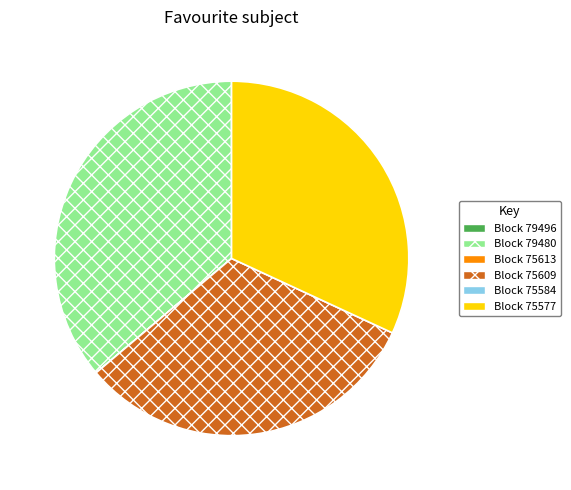

Is there a majority slice in this chart?

No